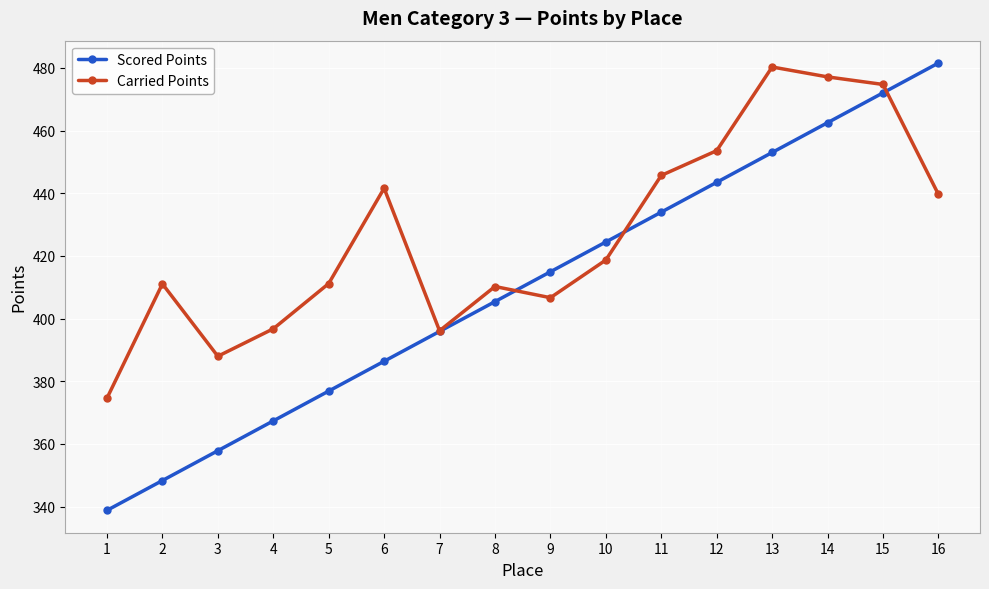

What is the value of the Scored Points point at the 1st from the left?

338.8